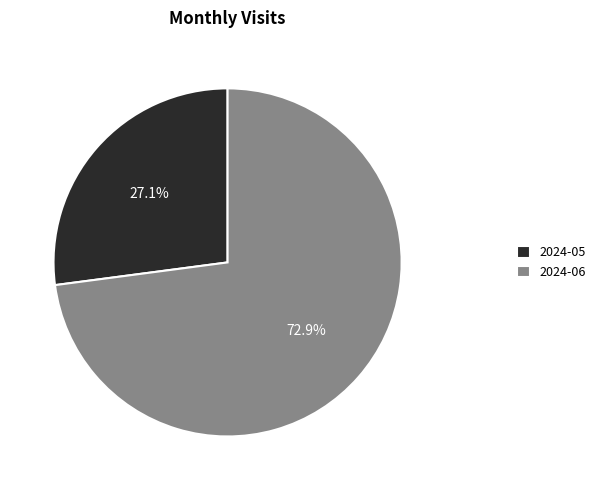

Which has a higher value, 2024-05 or 2024-06?

2024-06